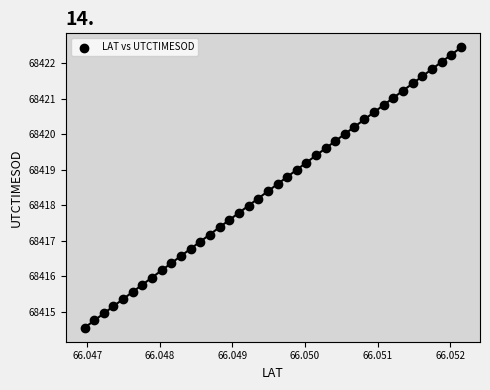

What is the range of Y values (max minus min)?

7.9